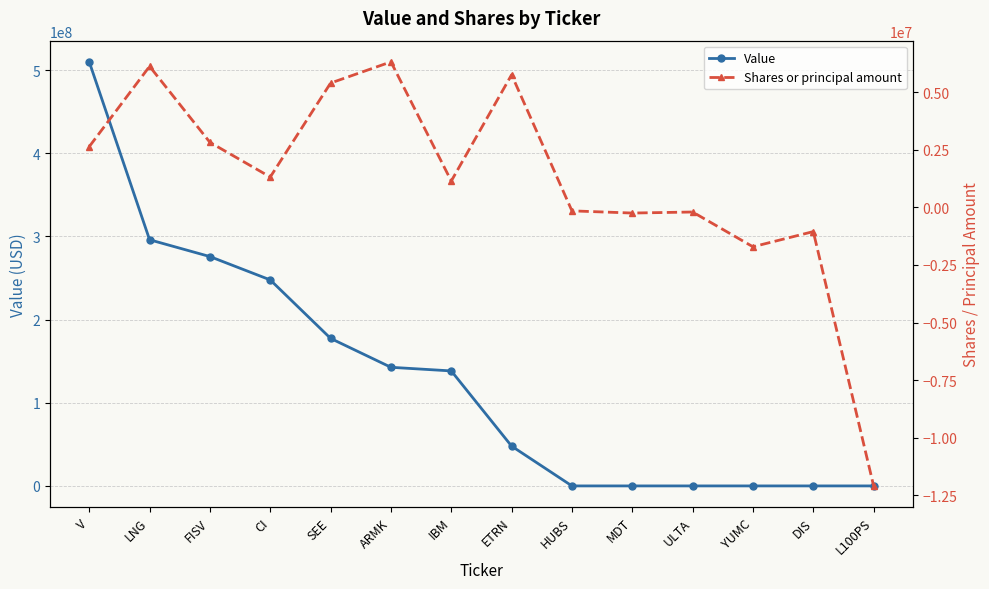

List the series in order of their overall mean, lowest first.

Shares or principal amount, Value